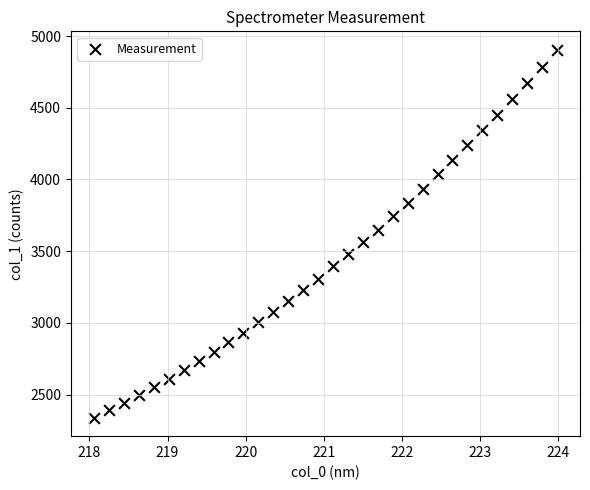

What is the range of Y values (max minus min)?

2565.8